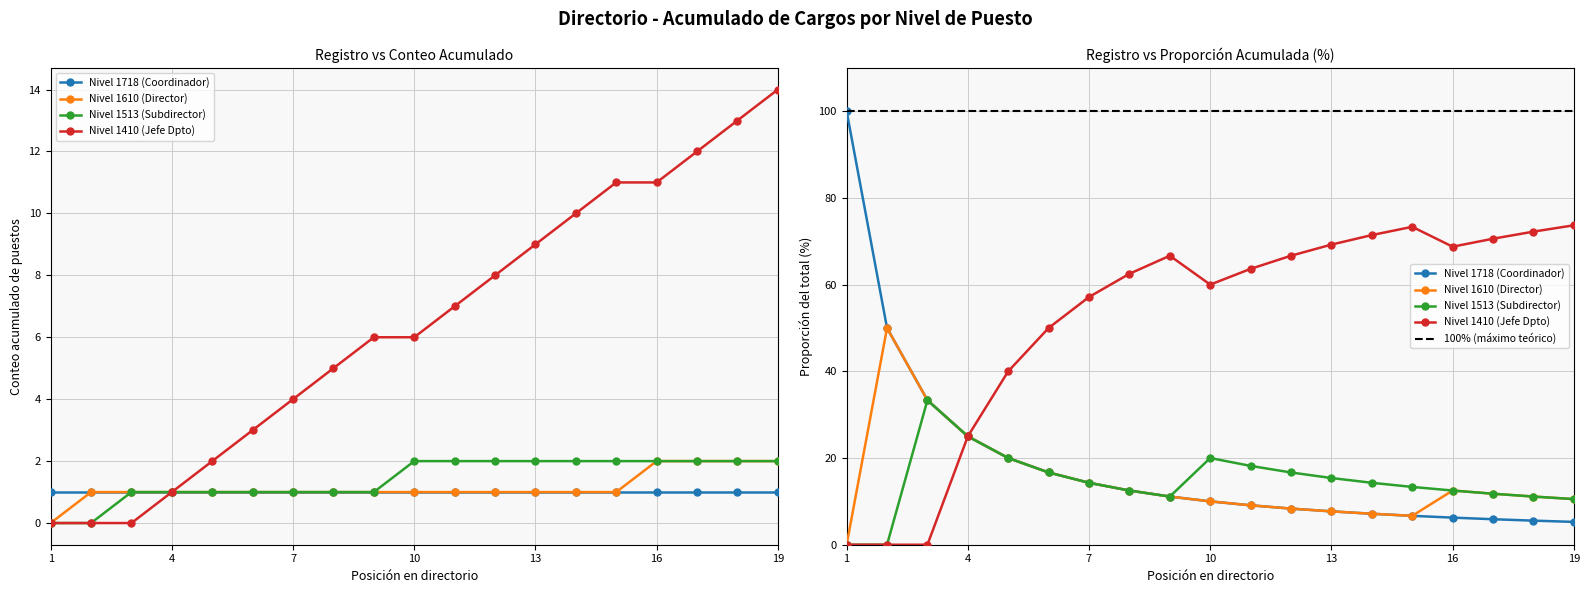

Which series has the largest range (max minus min)?

Nivel 1718 (Coordinador)